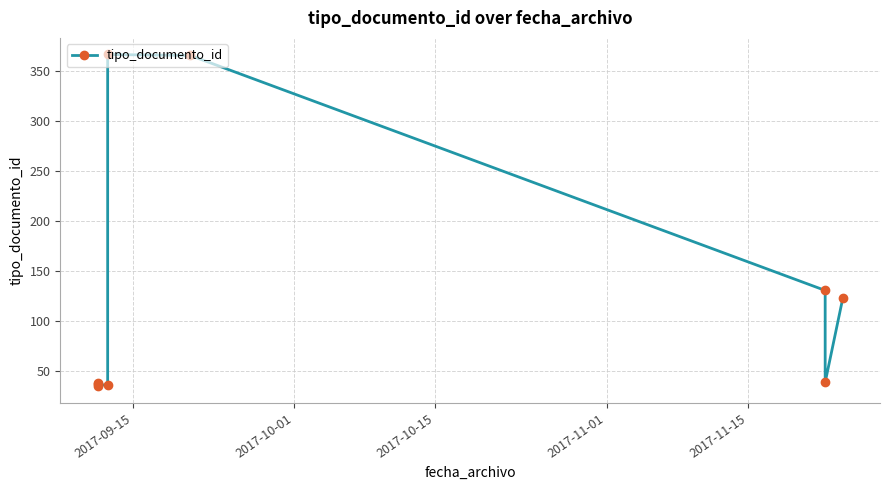

Does the chart display data point markers on the line(s)?

Yes